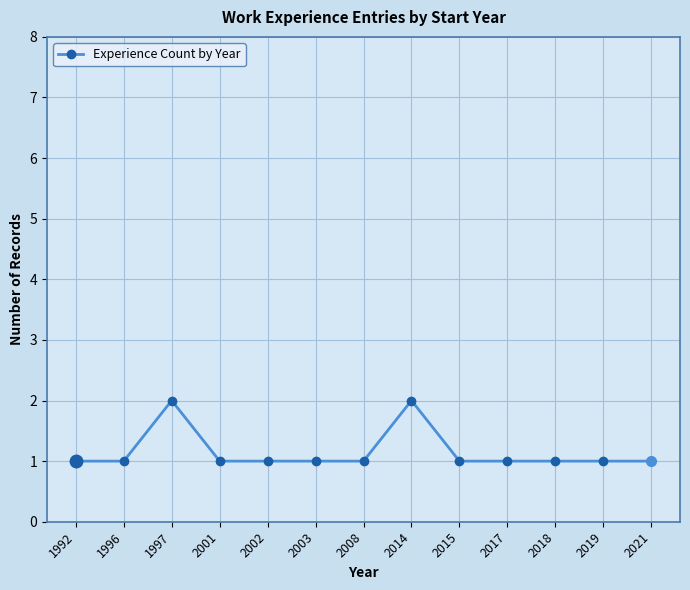

What is the value of the 13th point from the left?

1